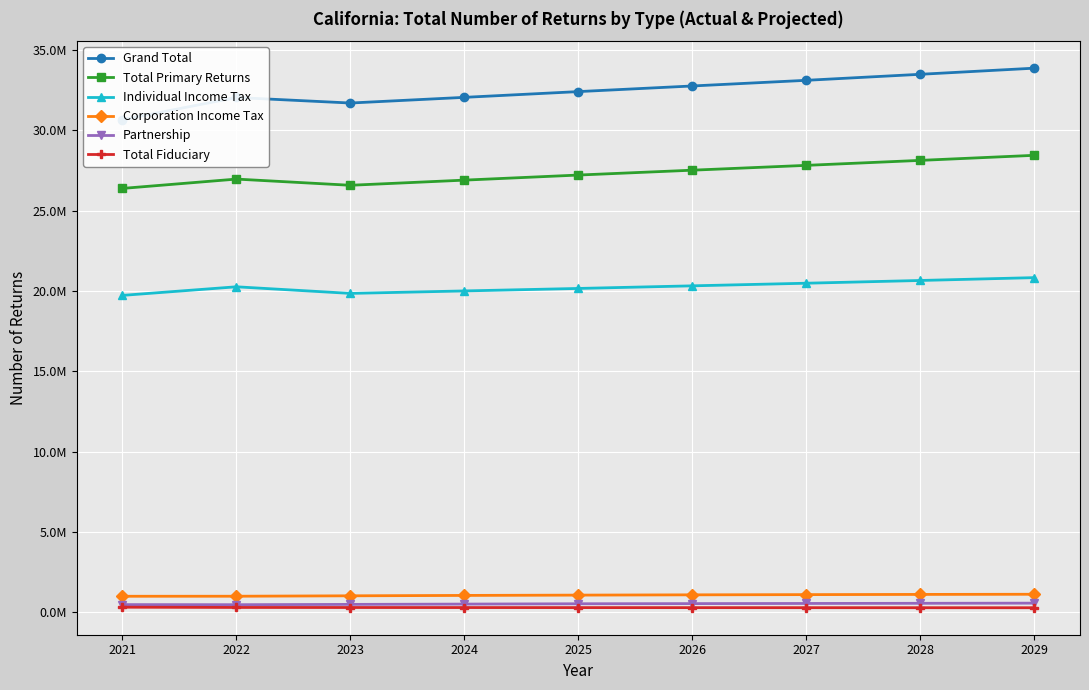

Which series has the widest spread of values?

Grand Total